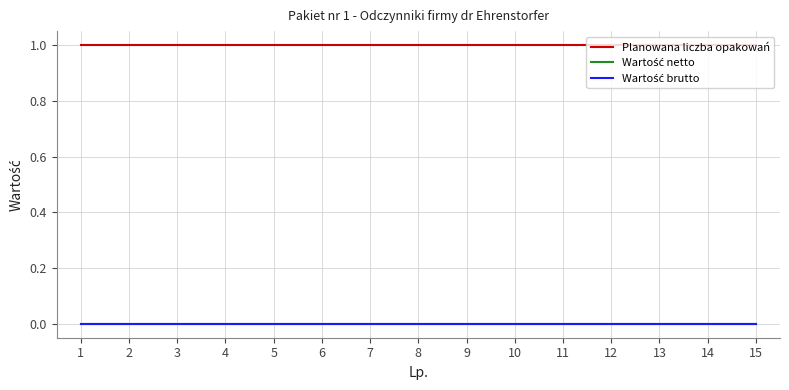

Is the value of Planowana liczba opakowań at 12 greater than the value of Wartość netto at 6?

Yes